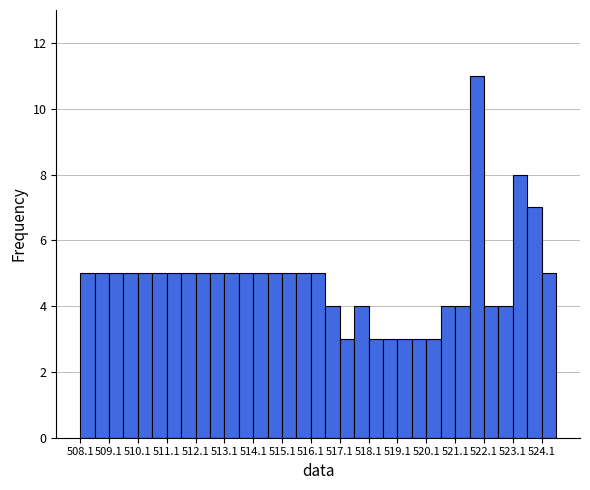

Reading left to right, transcribe this chart: for each bar, give the range it covers on the x-axis and its height. The values are not printed on the chart, so give them approximately, as read against the axis.

508.1 to 508.6: 5
508.6 to 509.1: 5
509.1 to 509.6: 5
509.6 to 510.1: 5
510.1 to 510.6: 5
510.6 to 511.1: 5
511.1 to 511.6: 5
511.6 to 512.1: 5
512.1 to 512.6: 5
512.6 to 513.1: 5
513.1 to 513.6: 5
513.6 to 514.1: 5
514.1 to 514.6: 5
514.6 to 515.1: 5
515.1 to 515.6: 5
515.6 to 516.1: 5
516.1 to 516.6: 5
516.6 to 517.1: 4
517.1 to 517.6: 3
517.6 to 518.1: 4
518.1 to 518.6: 3
518.6 to 519.1: 3
519.1 to 519.6: 3
519.6 to 520.1: 3
520.1 to 520.6: 3
520.6 to 521.1: 4
521.1 to 521.6: 4
521.6 to 522.1: 11
522.1 to 522.6: 4
522.6 to 523.1: 4
523.1 to 523.6: 8
523.6 to 524.1: 7
524.1 to 524.6: 5